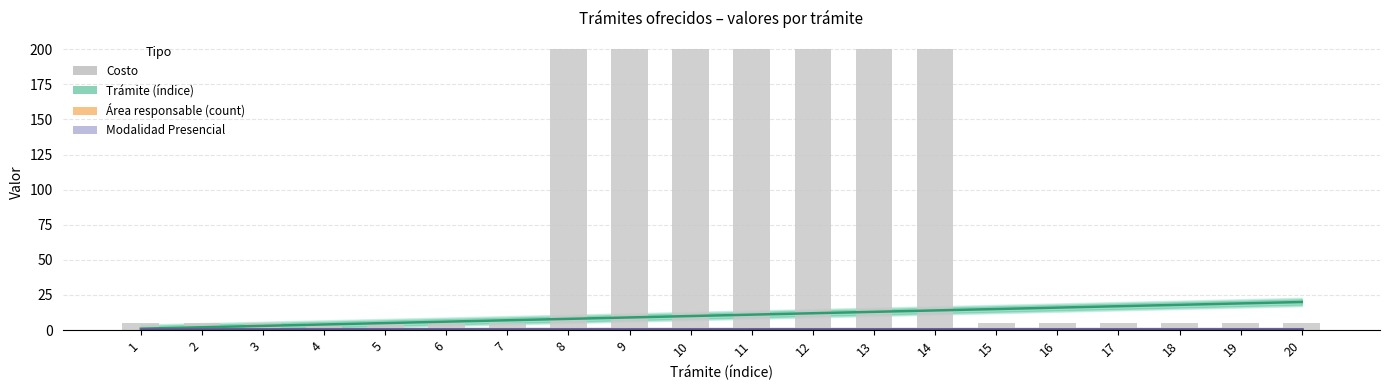

How many bars are there in each group?

4